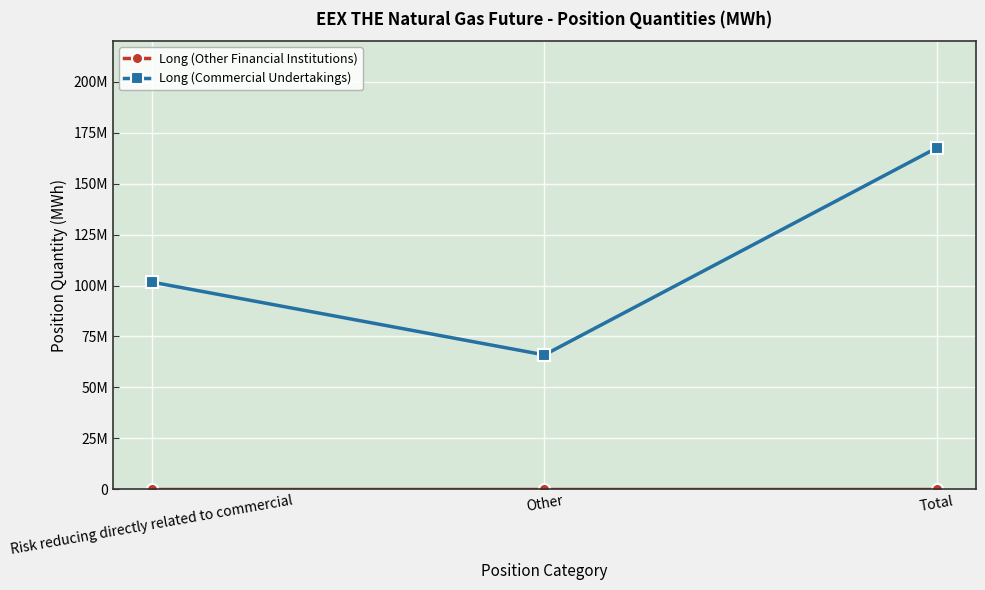

Is it true that Long (Other Financial Institutions) equals 0 at Risk reducing directly related to commercial?

True